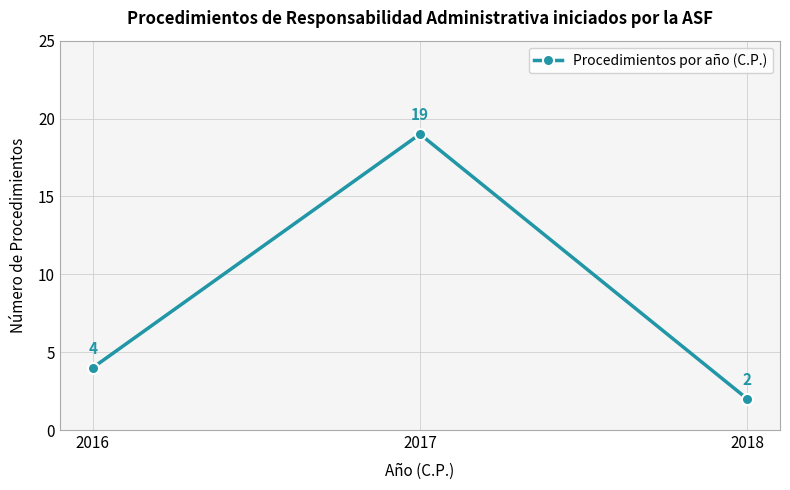

The value at 2018 is 2. True or false?

True